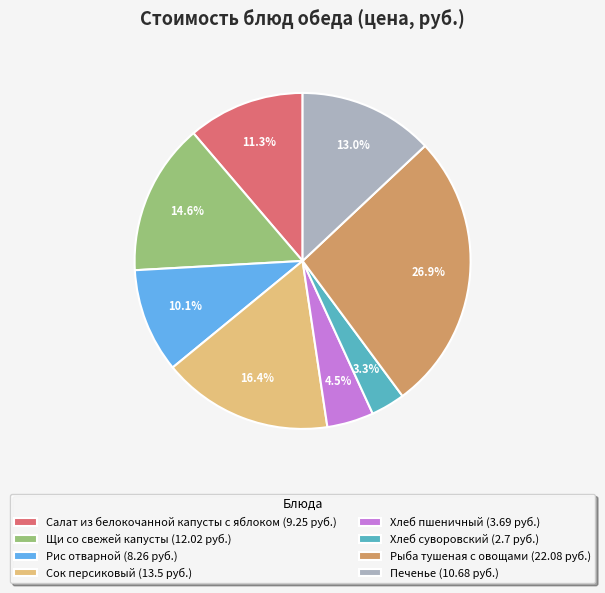

To the nearest percent, what portion does Хлеб суворовский represent?

3%